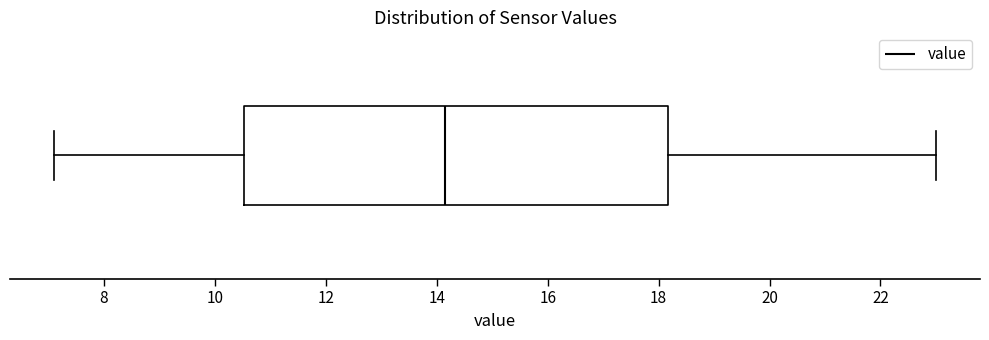

Where does the median line of the box sit on the x-axis? The values are not printed on the chart, so give them approximately, as read against the axis.

14.2